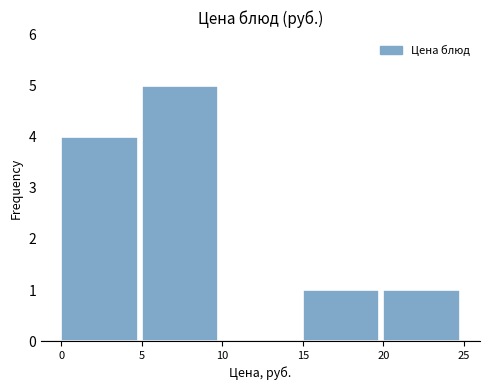

Which range on the x-axis has the tallest bar?

5 to 10